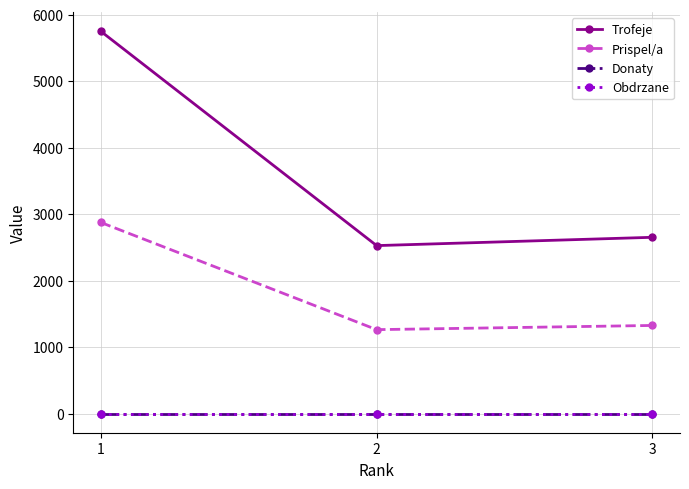

Is this an area chart (filled region under the line)?

No